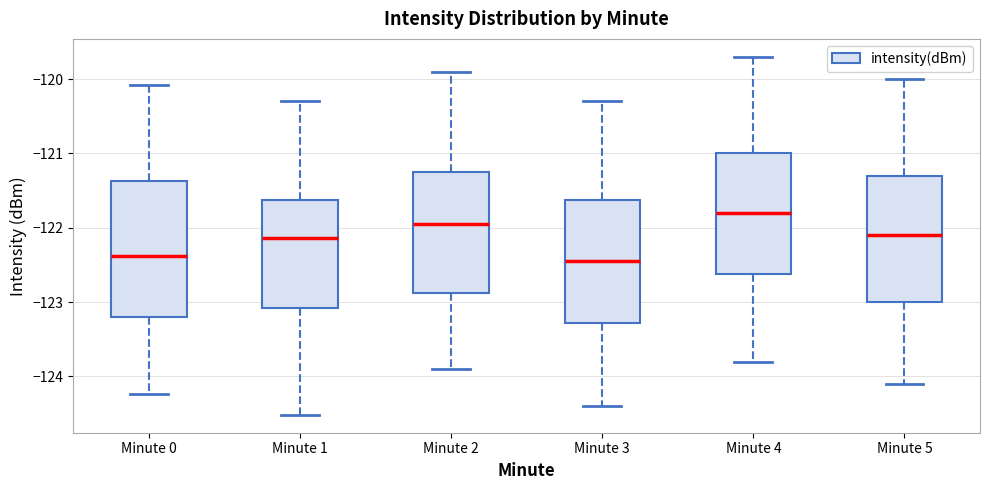

Reading left to right, read every box against the y-axis: the position of its median line, the range the box covers, and the ends of its whiskers. The values are not printed on the chart, so give them approximately, as read against the axis.

Minute 0: median -122.4, box -123.2 to -121.4, whiskers -124.2 to -120.1
Minute 1: median -122.1, box -123.1 to -121.6, whiskers -124.5 to -120.3
Minute 2: median -121.9, box -122.9 to -121.2, whiskers -123.9 to -119.9
Minute 3: median -122.4, box -123.3 to -121.6, whiskers -124.4 to -120.3
Minute 4: median -121.8, box -122.6 to -121.0, whiskers -123.8 to -119.7
Minute 5: median -122.1, box -123.0 to -121.3, whiskers -124.1 to -120.0